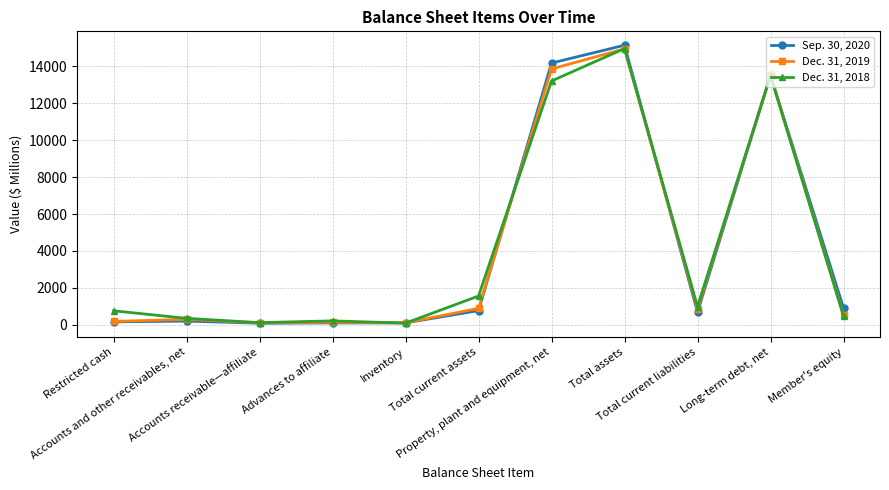

After their last crossing, which series has the higher values: Sep. 30, 2020 or Dec. 31, 2019?

Sep. 30, 2020